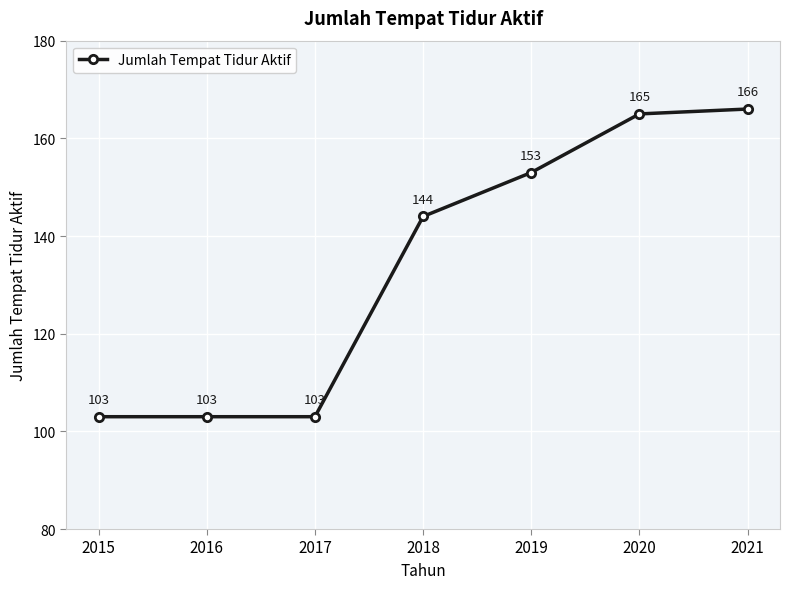

True or false: there are more than 2 points higher than both neighbors.

False